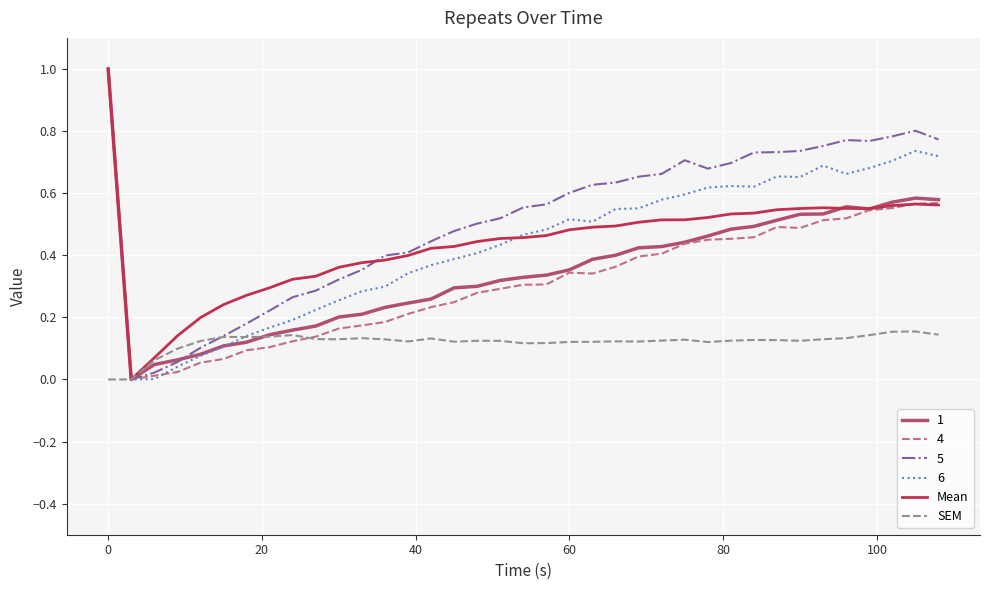

What is the maximum value shown in the chart?

1.0